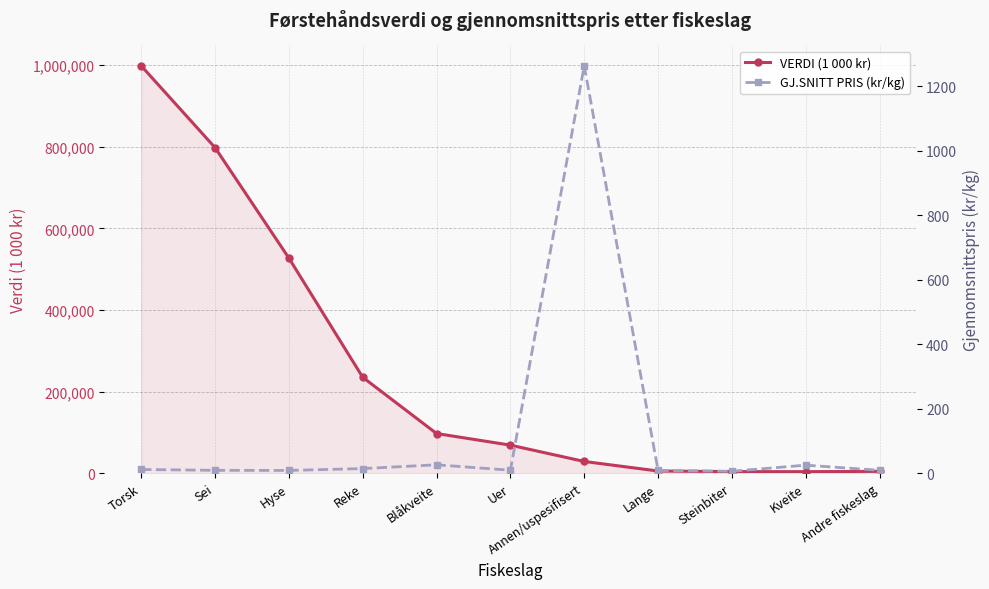

Count the number of categories in the chart.

11